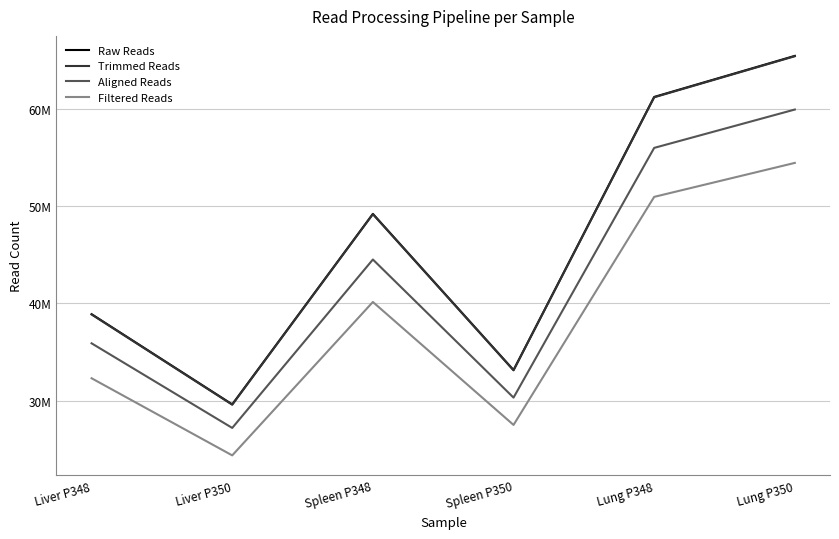

How many interior local valleys does the Trimmed Reads series have?

2